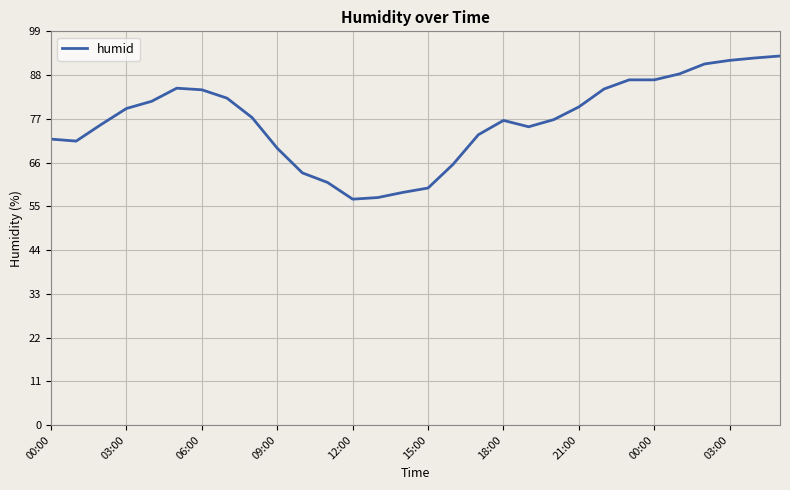

What is the difference between the maximum and minimum values?

36.0